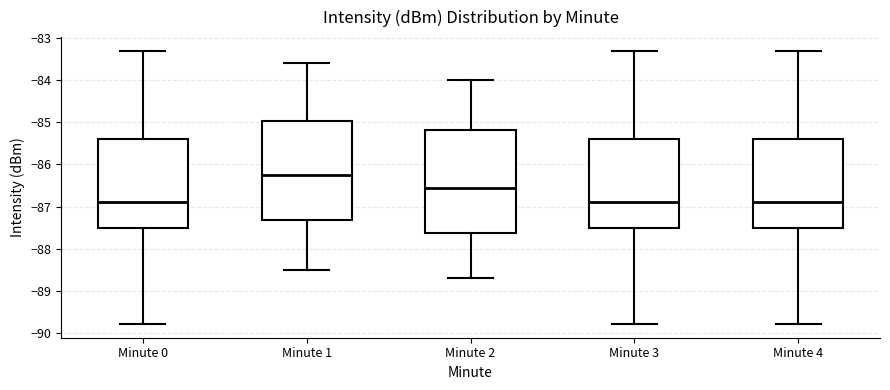

Which box's median line is the highest?

Minute 1